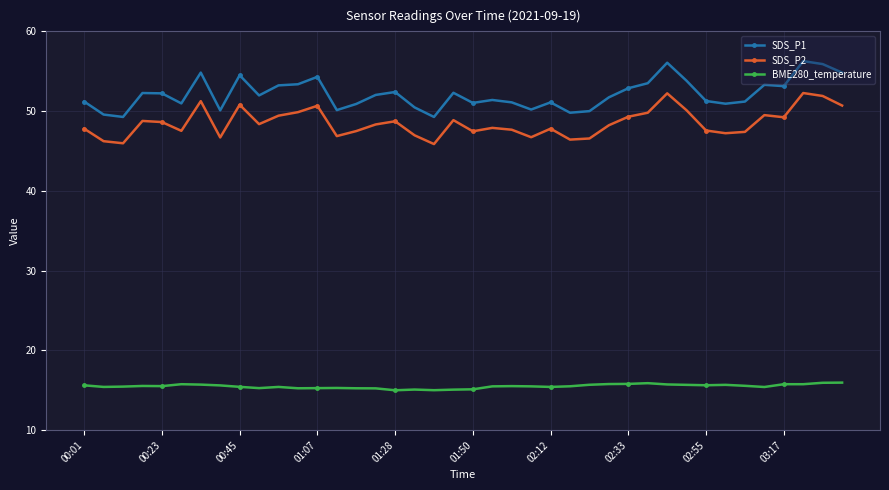

What is the value of the SDS_P1 point at the 11th from the left?

53.2